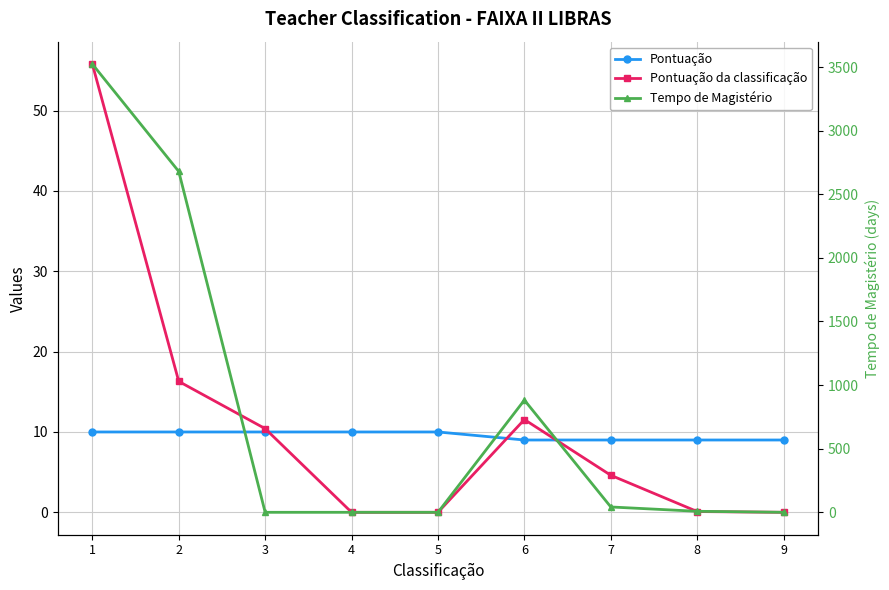

Reading left to right, extract all data points from this chart.

Pontuação: 10.0	10.0	10.0	10.0	10.0	9.0	9.0	9.0	9.0
Pontuação da classificação: 55.8	16.3	10.4	0.0	0.0	11.5	4.6	0.1	0.0
Tempo de Magistério: 3523.0	2679.0	0.0	0.0	0.0	882.0	42.0	8.0	0.0